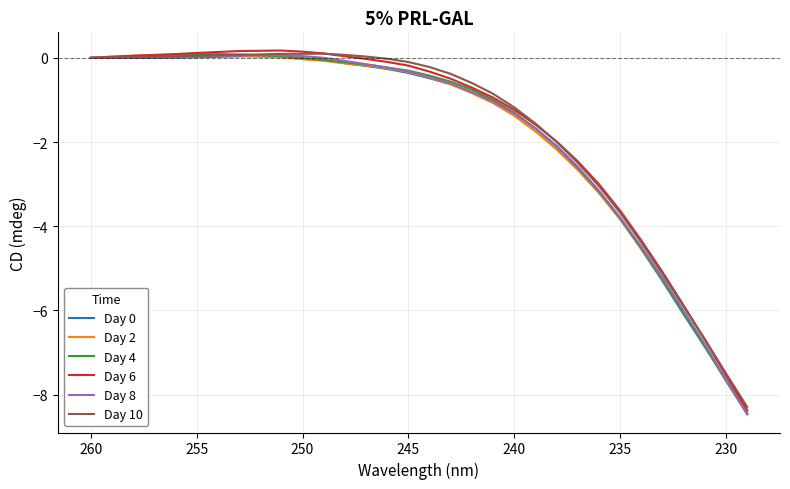

The value of Day 10 at 250 is 0.1. True or false?

False